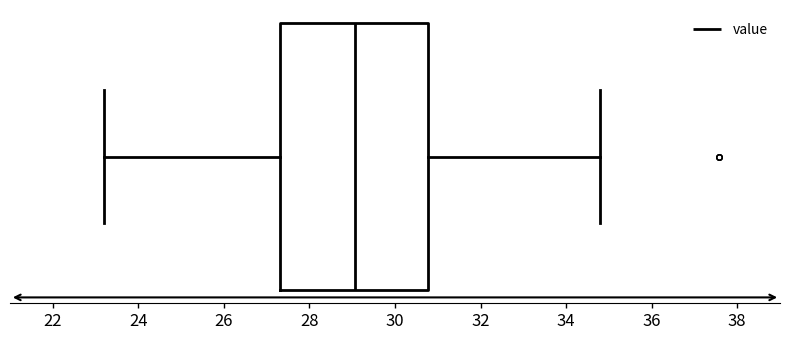

Where does the right whisker of the box end on the x-axis? The values are not printed on the chart, so give them approximately, as read against the axis.

34.8